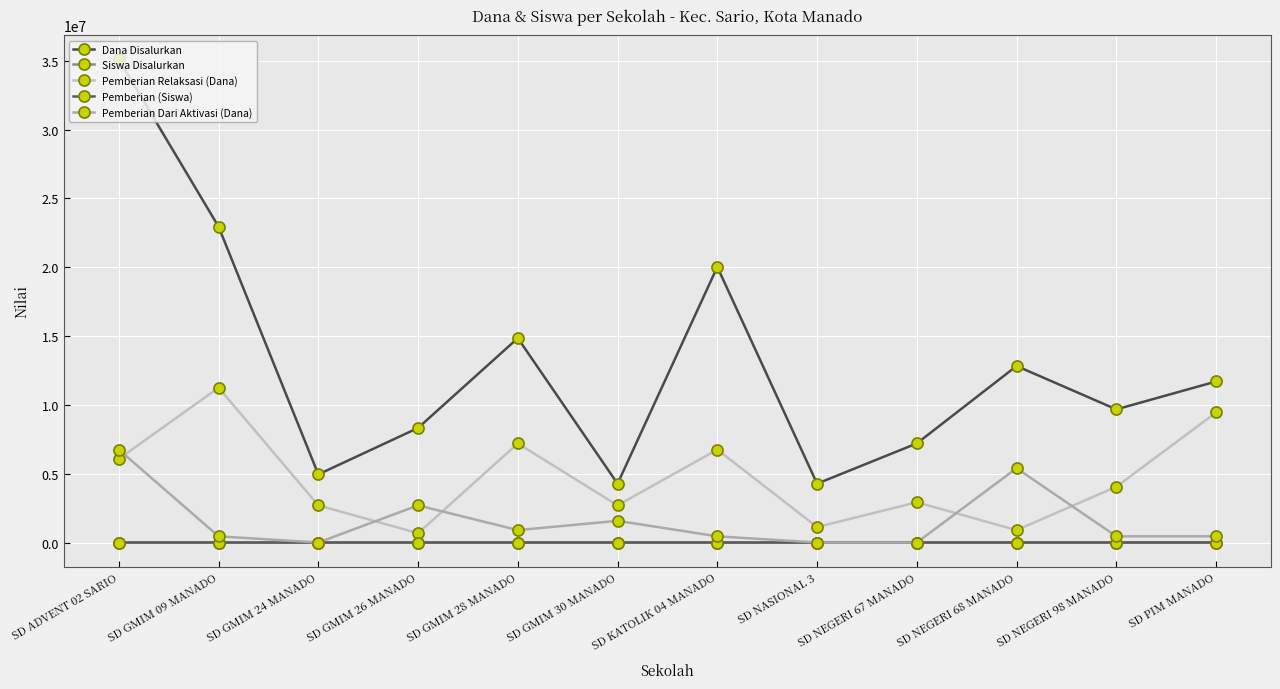

Is it true that Dana Disalurkan equals 18455556 at SD PIM MANADO?

False